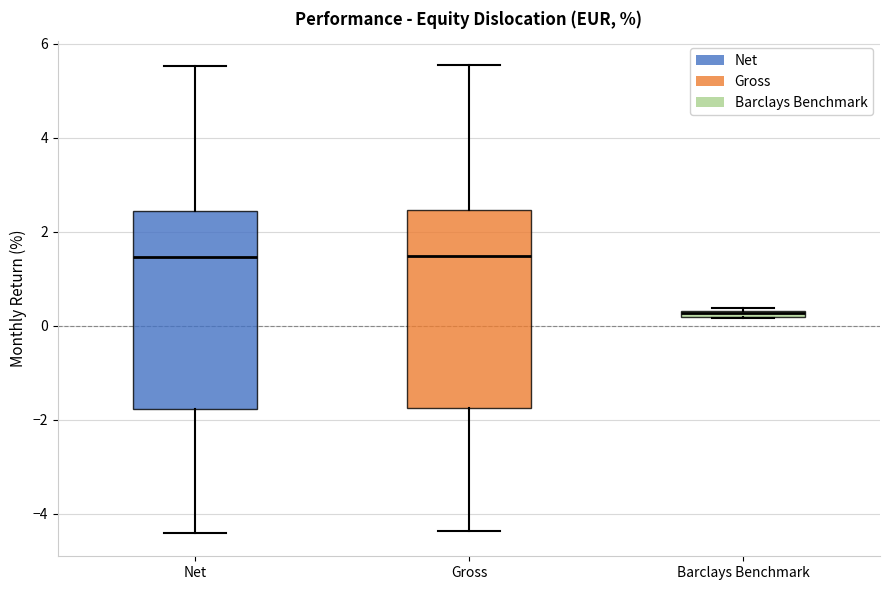

Where is the lower edge of the box for Barclays Benchmark on the y-axis? The values are not printed on the chart, so give them approximately, as read against the axis.

0.2